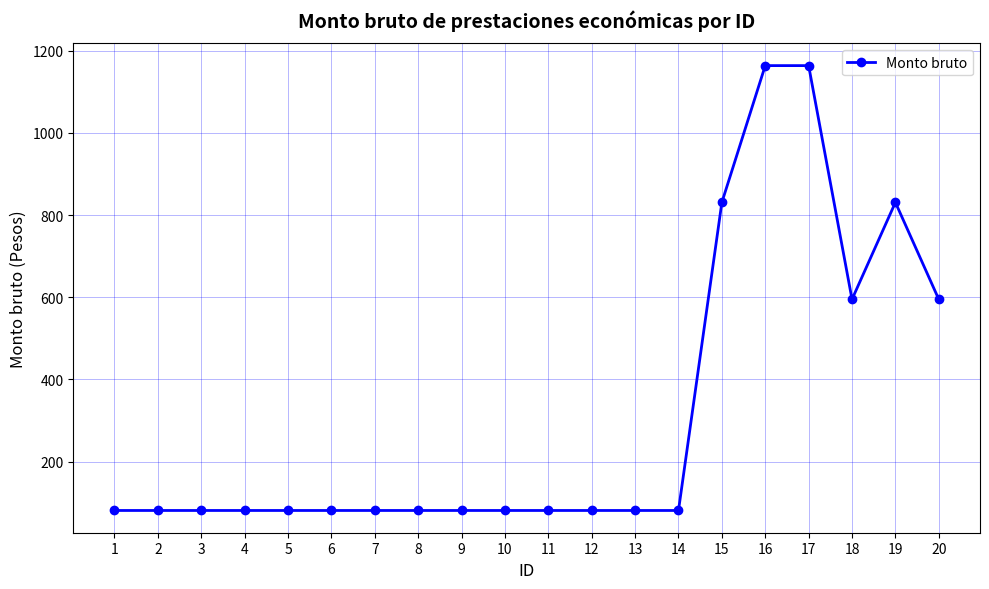

Reading right to left, transcribe all the data shown in this chart.

20=595	19=831	18=595	17=1164	16=1164	15=831	14=81	13=81	12=81	11=81	10=81	9=81	8=81	7=81	6=81	5=81	4=81	3=81	2=81	1=81